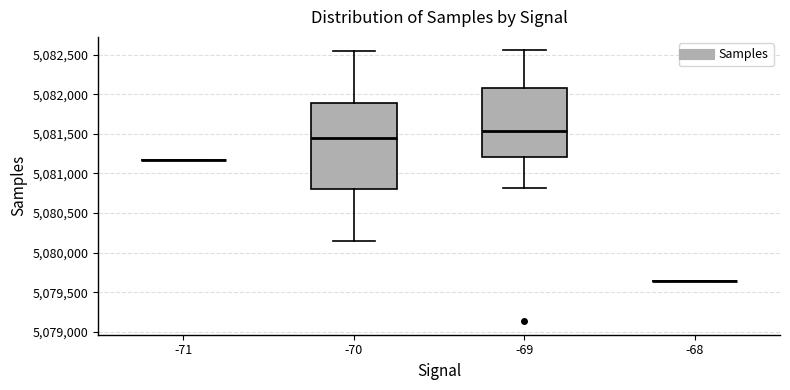

Which box is the tallest, from its lower edge to its upper edge?

-70